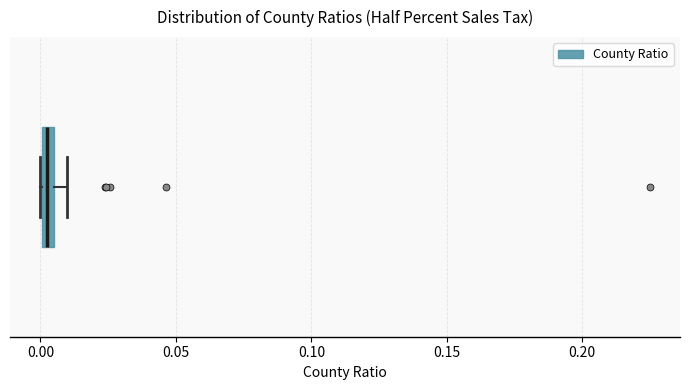

Where is the left edge of the box on the x-axis? The values are not printed on the chart, so give them approximately, as read against the axis.

0.000